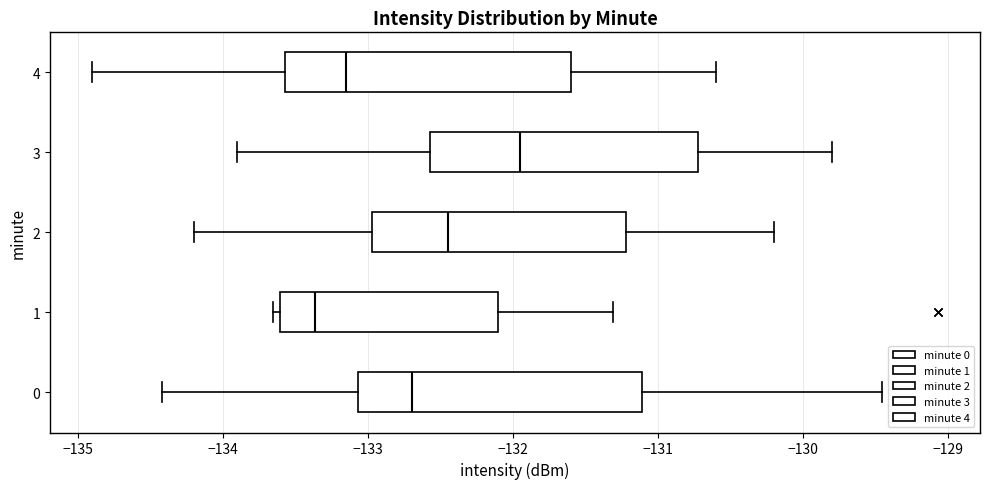

Reading bottom to top, read every box against the x-axis: the position of its median line, the range the box covers, and the ends of its whiskers. The values are not printed on the chart, so give them approximately, as read against the axis.

0: median -132.7, box -133.1 to -131.1, whiskers -134.4 to -129.5
1: median -133.4, box -133.6 to -132.1, whiskers -133.7 to -131.3
2: median -132.4, box -133.0 to -131.2, whiskers -134.2 to -130.2
3: median -131.9, box -132.6 to -130.7, whiskers -133.9 to -129.8
4: median -133.1, box -133.6 to -131.6, whiskers -134.9 to -130.6